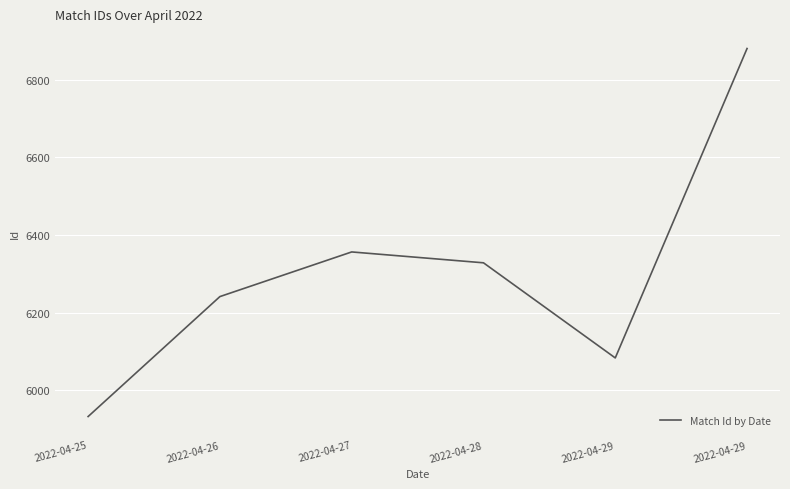

How many lines are shown in the chart?

1